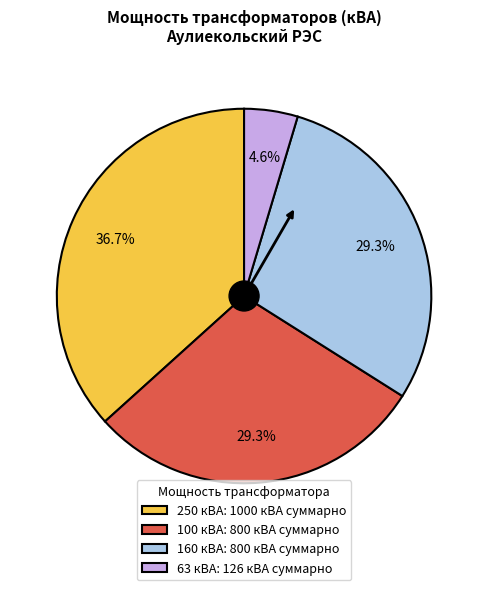

Is there any slice that represents more than half of the pie?

No